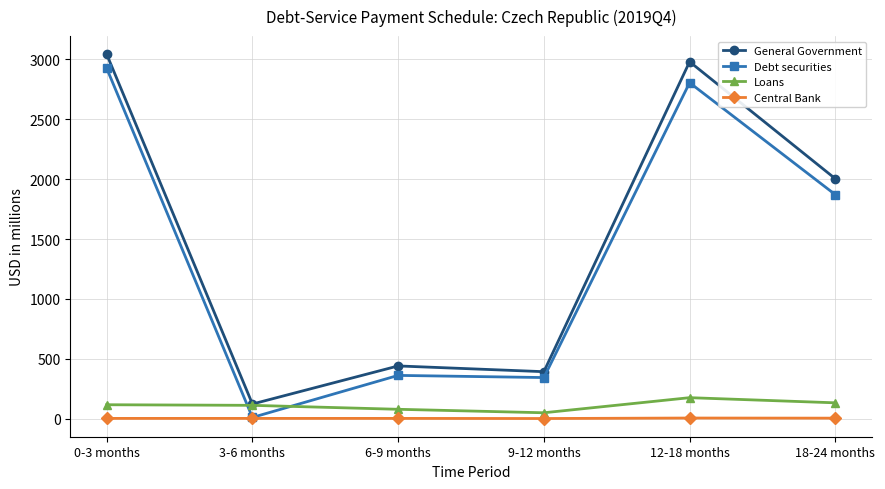

What is the difference between the second highest and second lowest values in the Loans series?

54